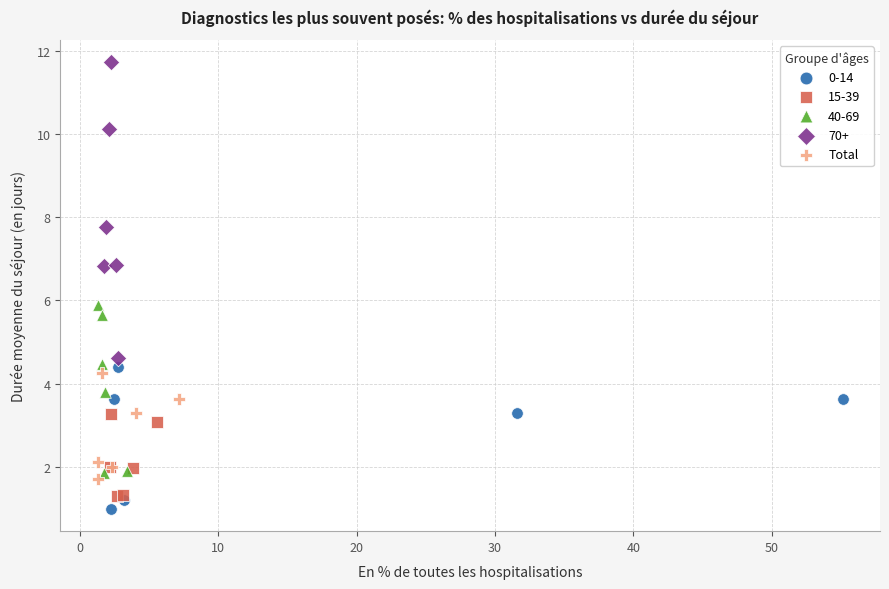

Which series has the widest spread of Y values?

70+